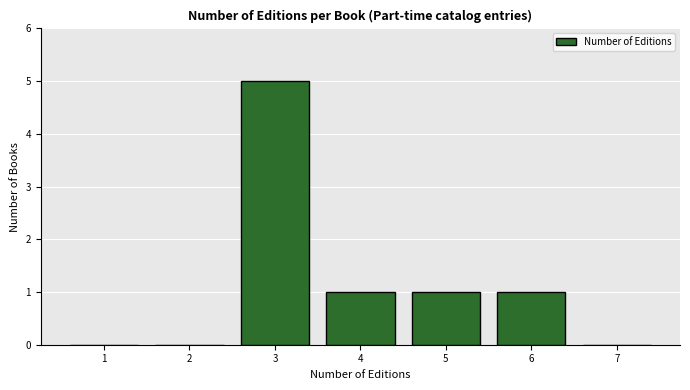

Reading right to left, extract all data points from this chart.

7=0	6=1	5=1	4=1	3=5	2=0	1=0